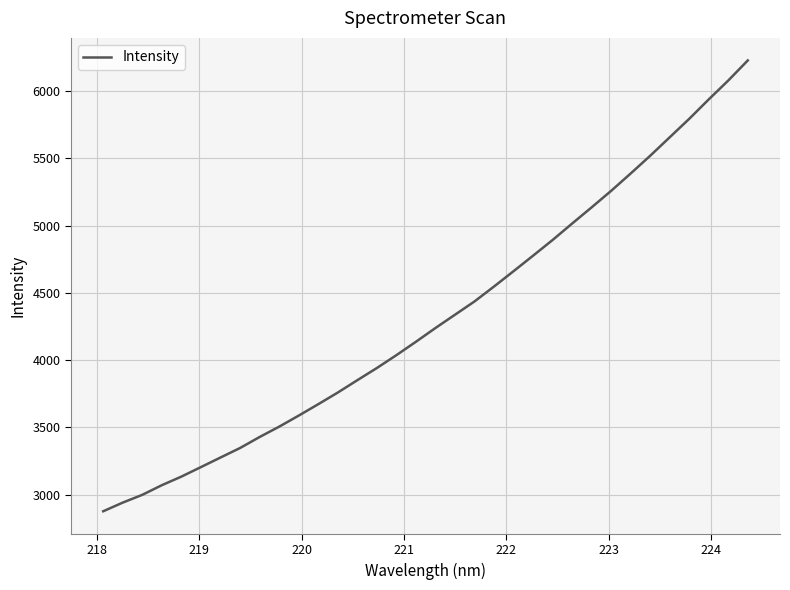

What is the maximum value shown in the chart?

6227.4